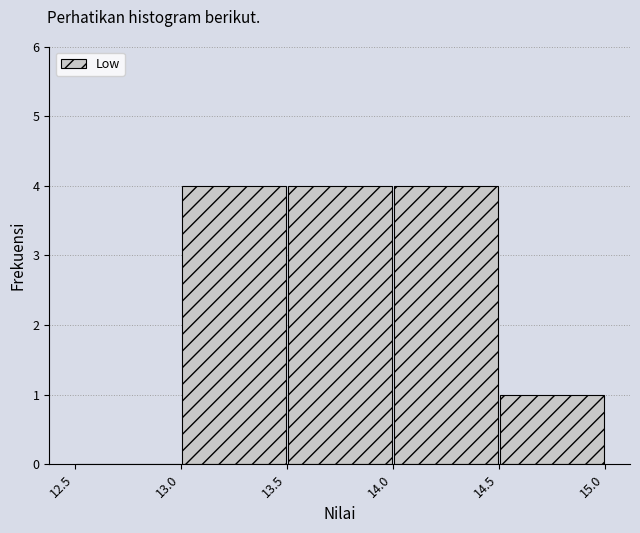

Reading left to right, transcribe this chart: for each bar, give the range it covers on the x-axis and its height. The values are not printed on the chart, so give them approximately, as read against the axis.

12.5 to 13.0: 0
13.0 to 13.5: 4
13.5 to 14.0: 4
14.0 to 14.5: 4
14.5 to 15.0: 1